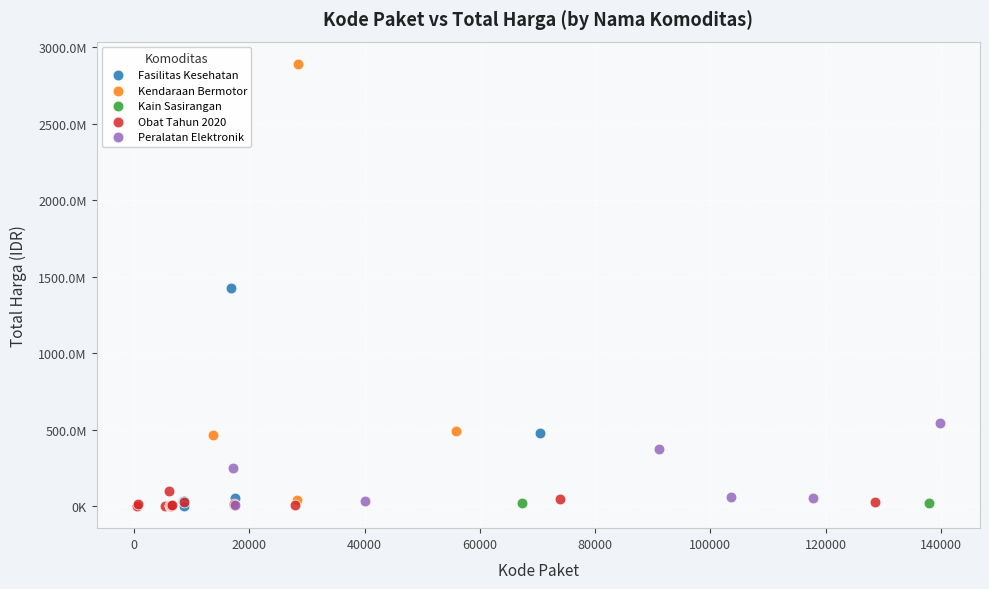

What are all the series names shown in the legend?

Fasilitas Kesehatan, Kendaraan Bermotor, Kain Sasirangan, Obat Tahun 2020, Peralatan Elektronik